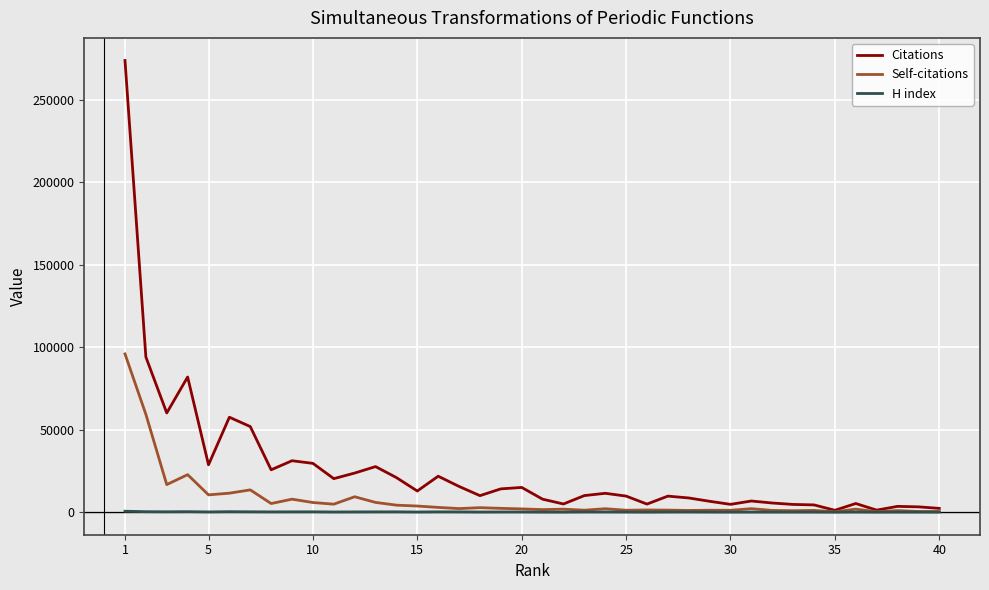

Which series has the widest spread of values?

Citations